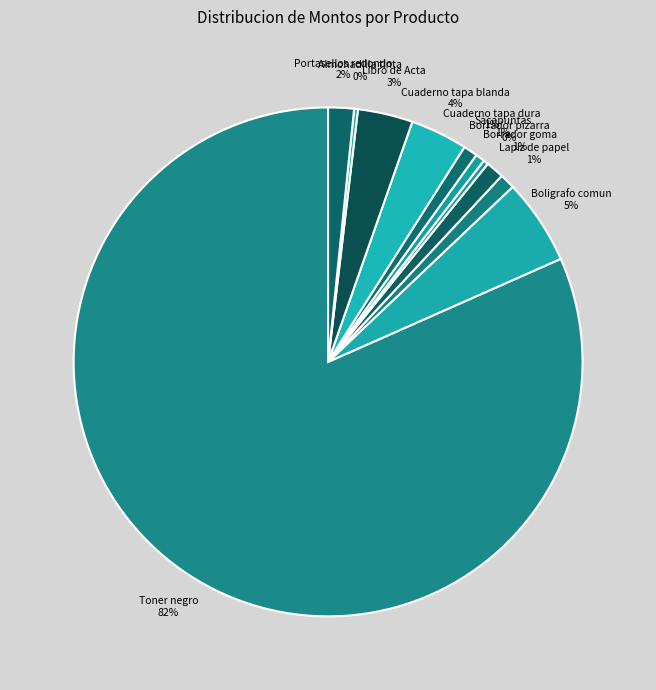

To the nearest percent, what portion does Borrador goma represent?

1%